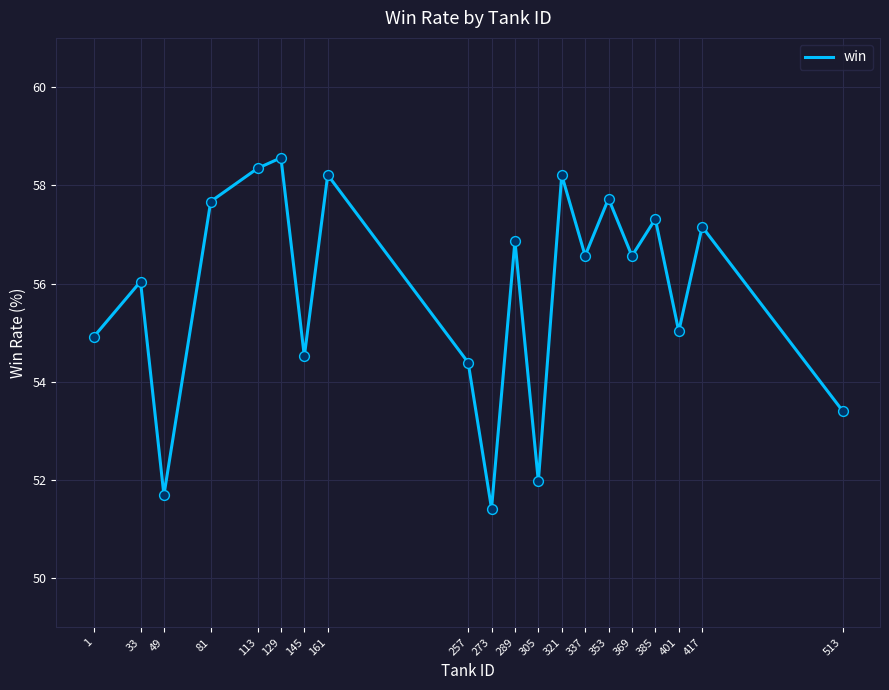

What is the change in value from 145 to 353?

+3.2